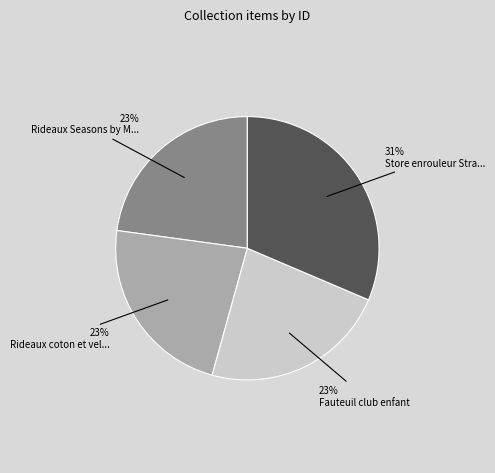

Does any single category account for the majority?

No